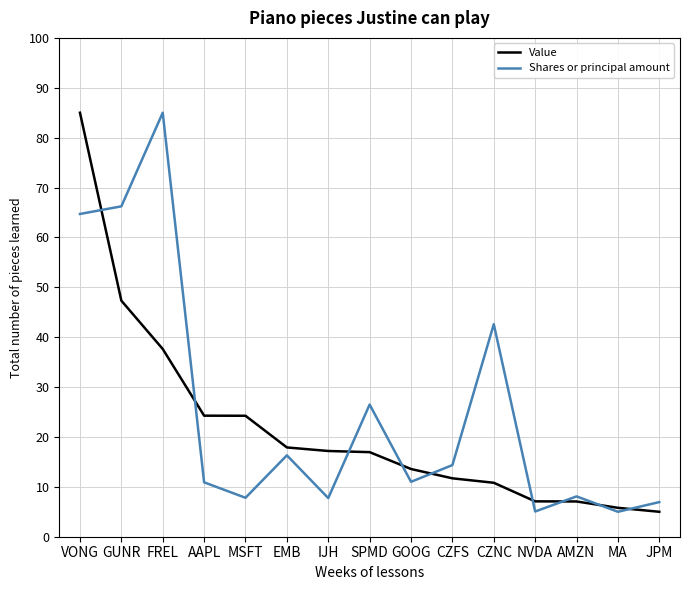

Read the Shares or principal amount value at VONG.

64.7